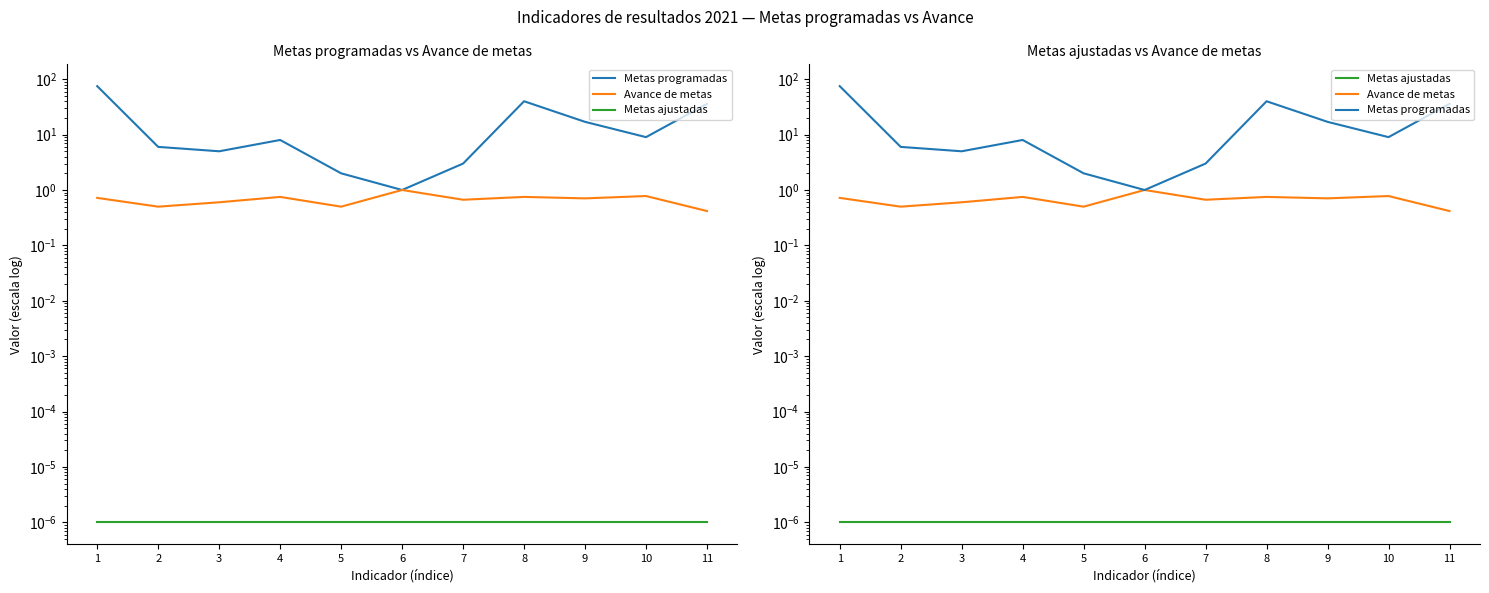

At which category does the chart reach its minimum across all series?

1